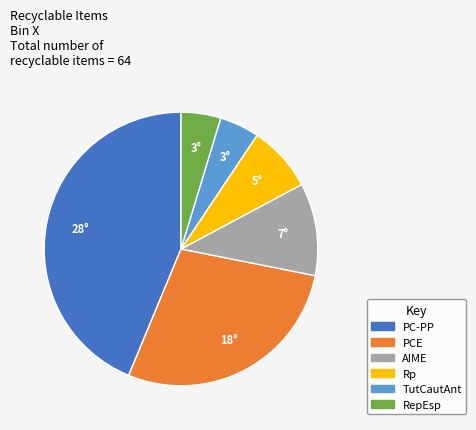

The PCE slice represents 28% of the pie. True or false?

True